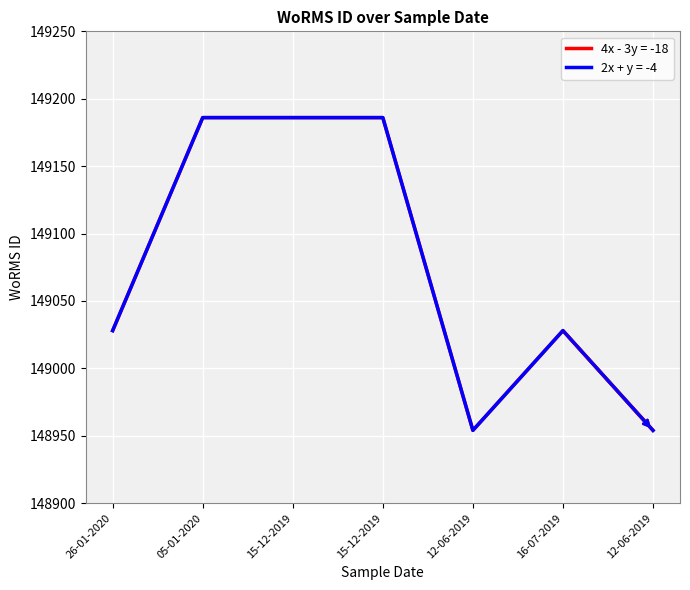

Does the chart display data point markers on the line(s)?

No